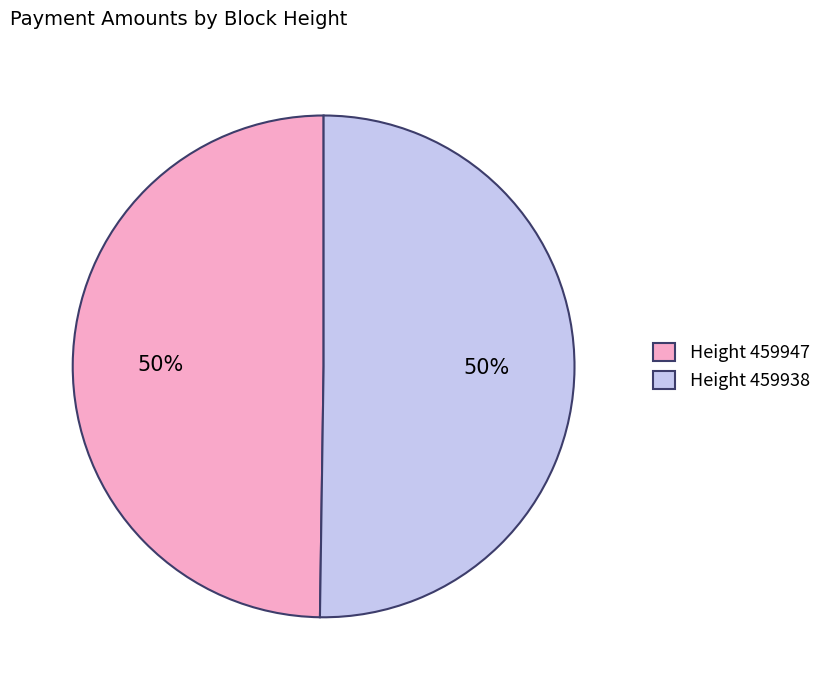

What is the ratio of the value at Height 459947 to the value at Height 459938?

1.0